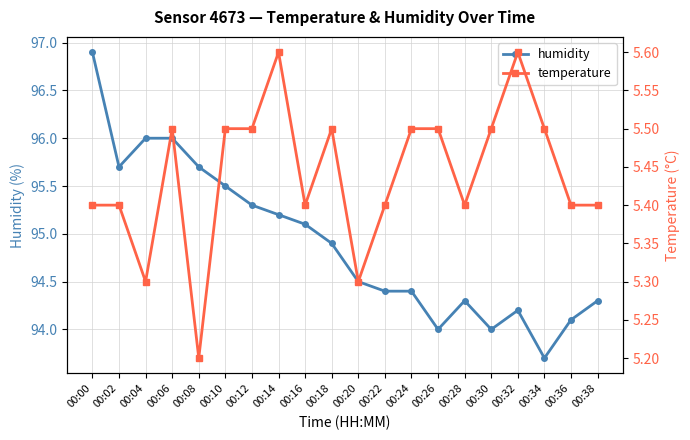

What is the difference between the maximum and minimum values in the temperature series?

0.4